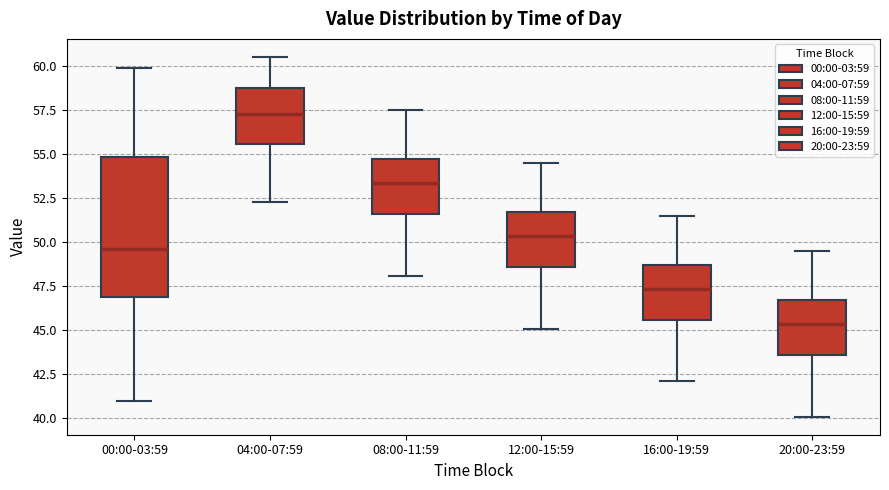

Reading left to right, read every box against the y-axis: the position of its median line, the range the box covers, and the ends of its whiskers. The values are not printed on the chart, so give them approximately, as read against the axis.

00:00-03:59: median 49.5, box 47.0 to 55.0, whiskers 41.0 to 60.0
04:00-07:59: median 57.5, box 55.5 to 58.5, whiskers 52.5 to 60.5
08:00-11:59: median 53.5, box 51.5 to 54.5, whiskers 48.0 to 57.5
12:00-15:59: median 50.5, box 48.5 to 51.5, whiskers 45.0 to 54.5
16:00-19:59: median 47.5, box 45.5 to 48.5, whiskers 42.0 to 51.5
20:00-23:59: median 45.5, box 43.5 to 46.5, whiskers 40.0 to 49.5